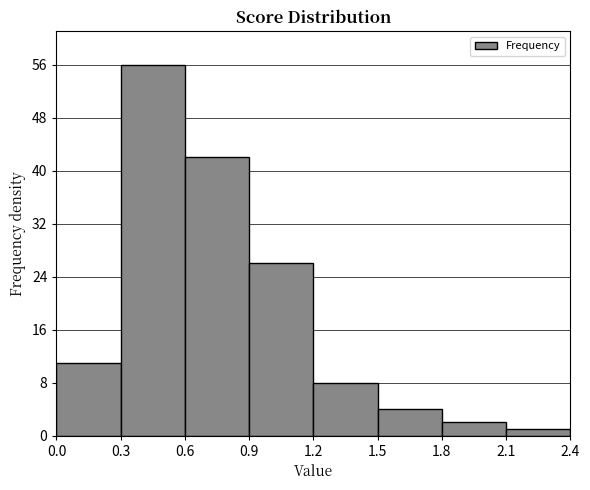

How tall is the bar that spans 0.3 to 0.6 on the x-axis? The values are not printed on the chart, so give them approximately, as read against the axis.

56